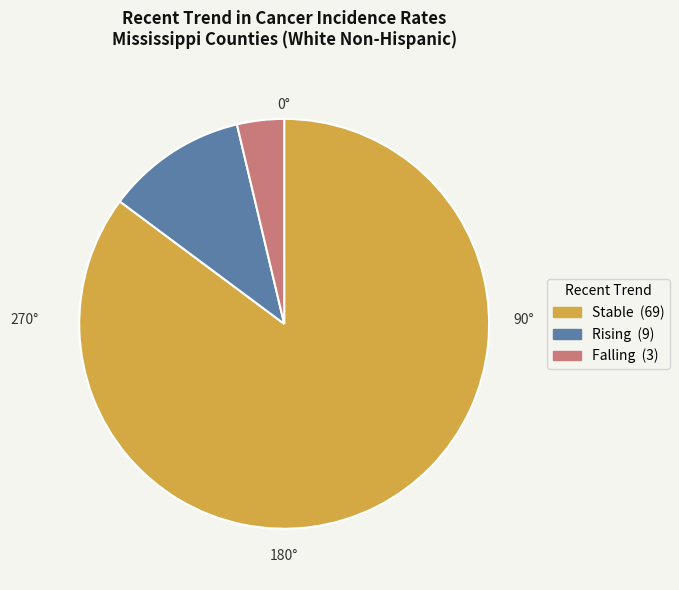

Is there a majority slice in this chart?

Yes